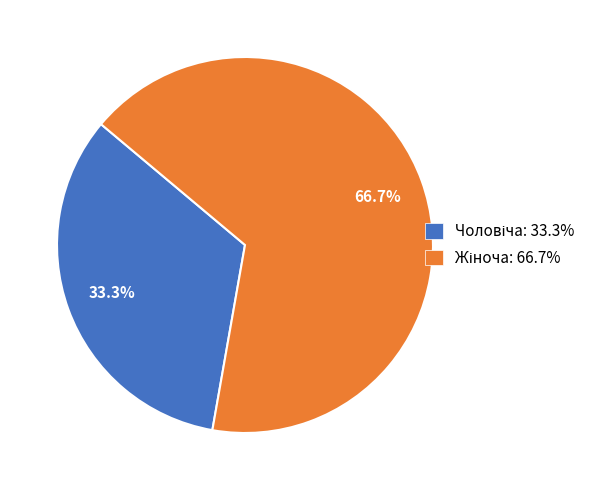

Does any single category account for the majority?

Yes